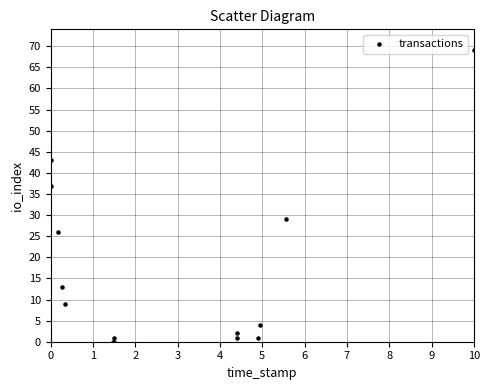

What Y value in the scatter plot is closest to 34?

37